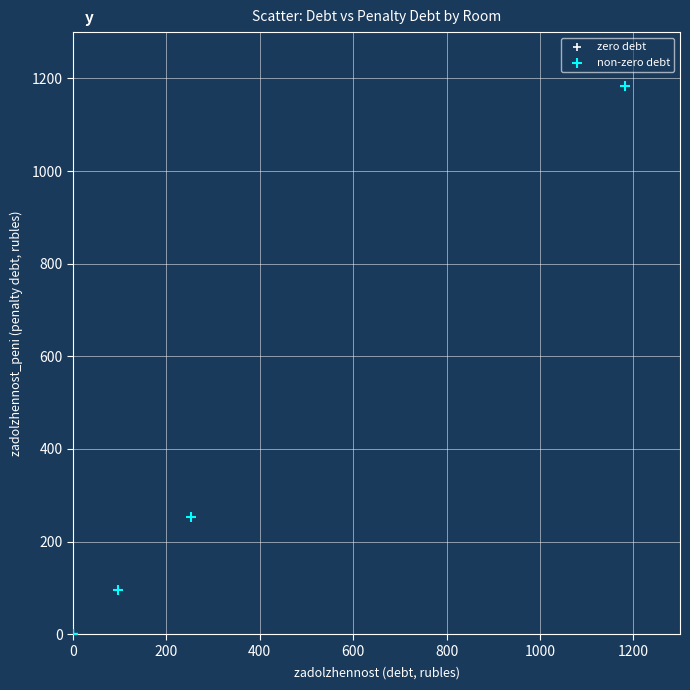

What are all the series names shown in the legend?

zero debt, non-zero debt